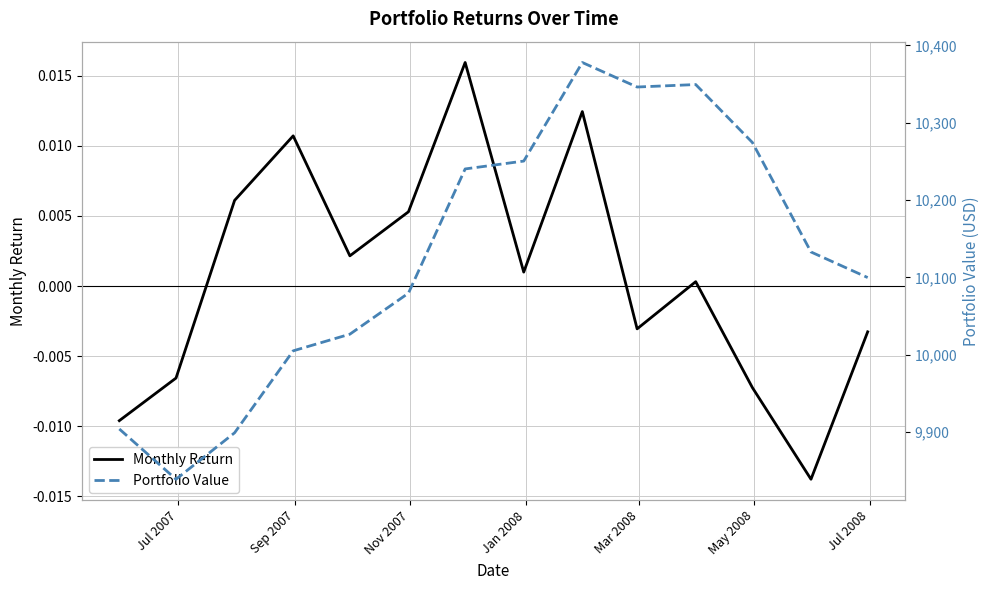

True or false: Monthly Return has more than 2 points higher than both neighbors.

True